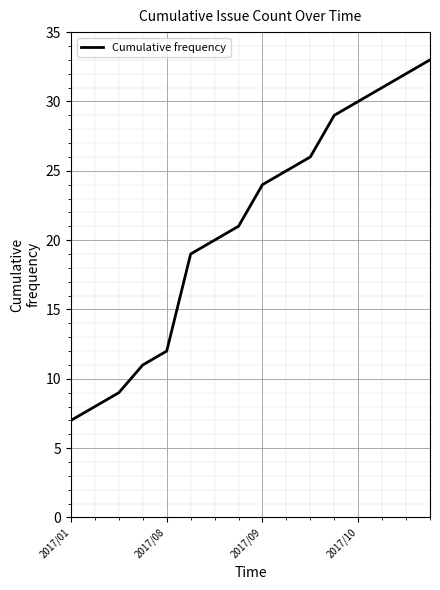

True or false: the data has more than 0 interior local peaks.

False